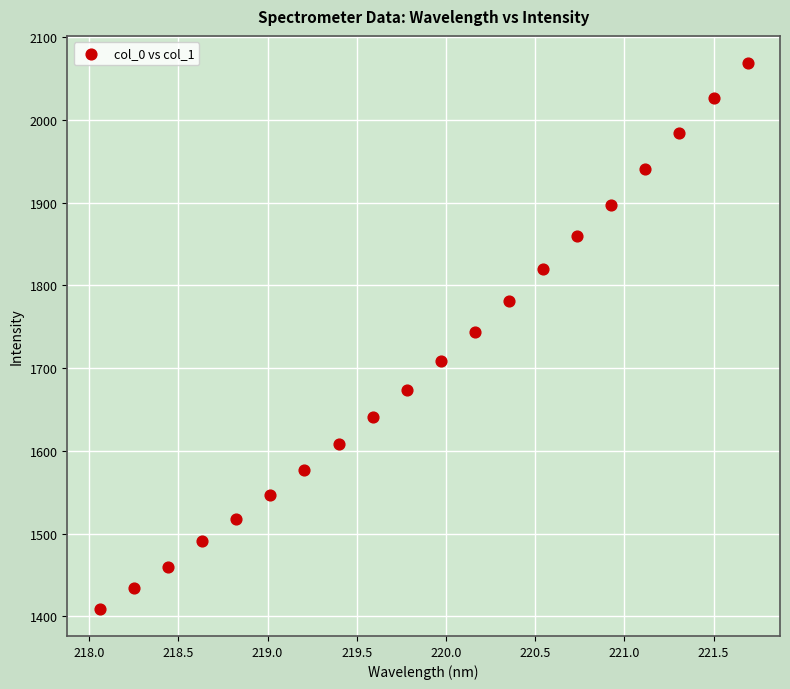

What is the range of X values (max minus min)?

3.6